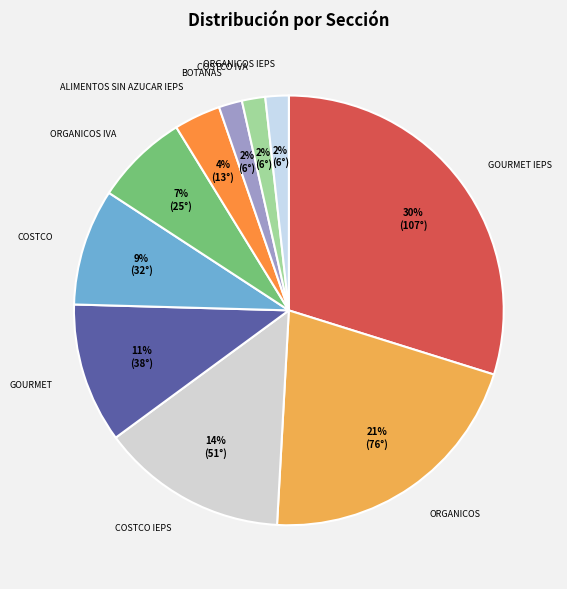

Which has a higher value, COSTCO or ORGANICOS?

ORGANICOS